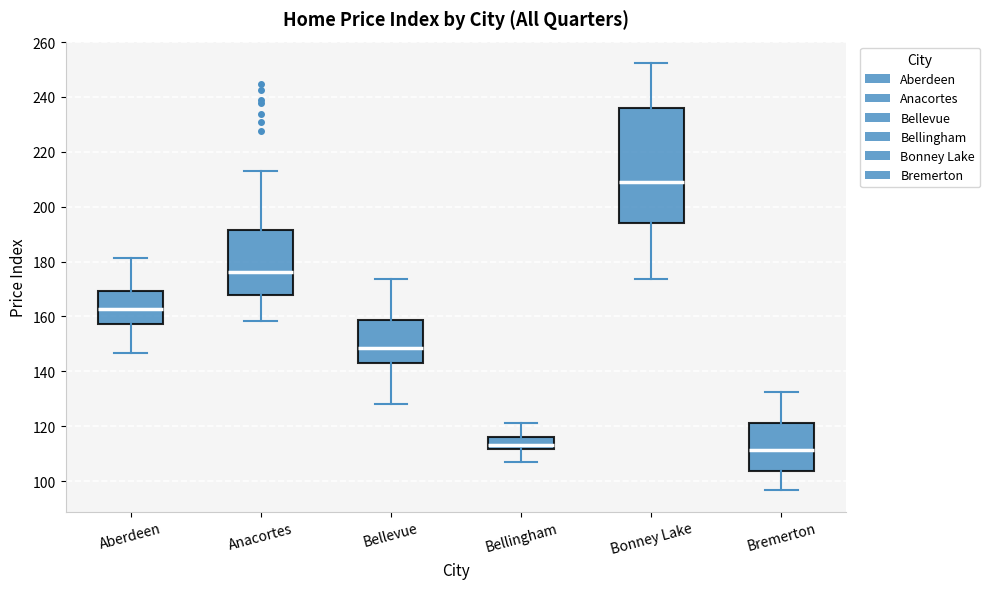

Where does the lower whisker of the box for Bremerton end on the y-axis? The values are not printed on the chart, so give them approximately, as read against the axis.

96